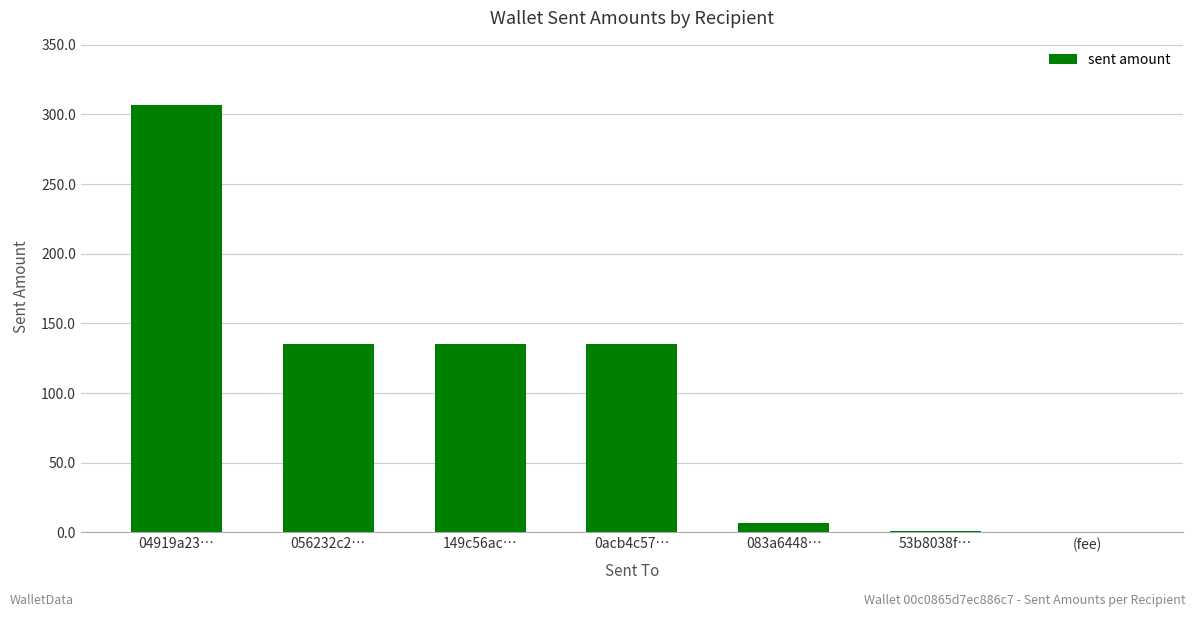

What is the change in value from 0acb4c57… to 083a6448…?

-128.4